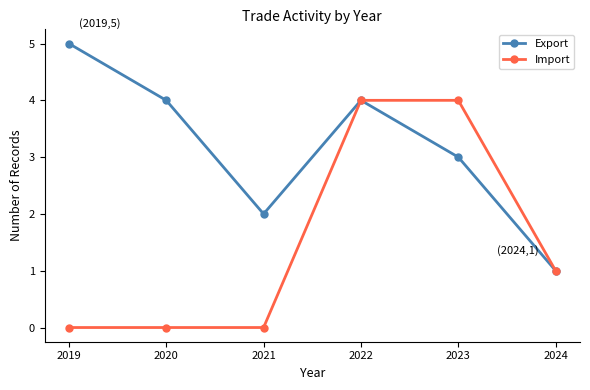

True or false: Import has a value of 7 at 2022.

False